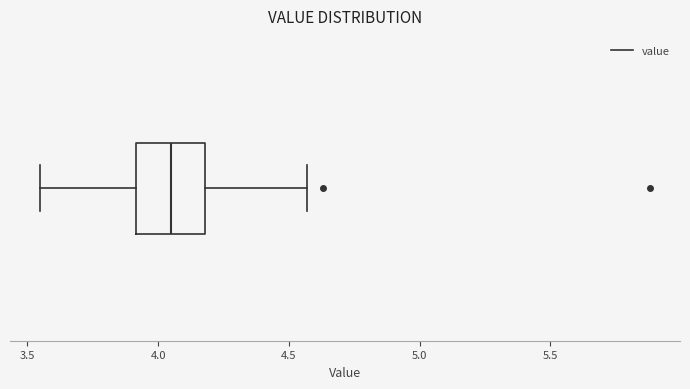

Where does the right whisker of the box end on the x-axis? The values are not printed on the chart, so give them approximately, as read against the axis.

4.55